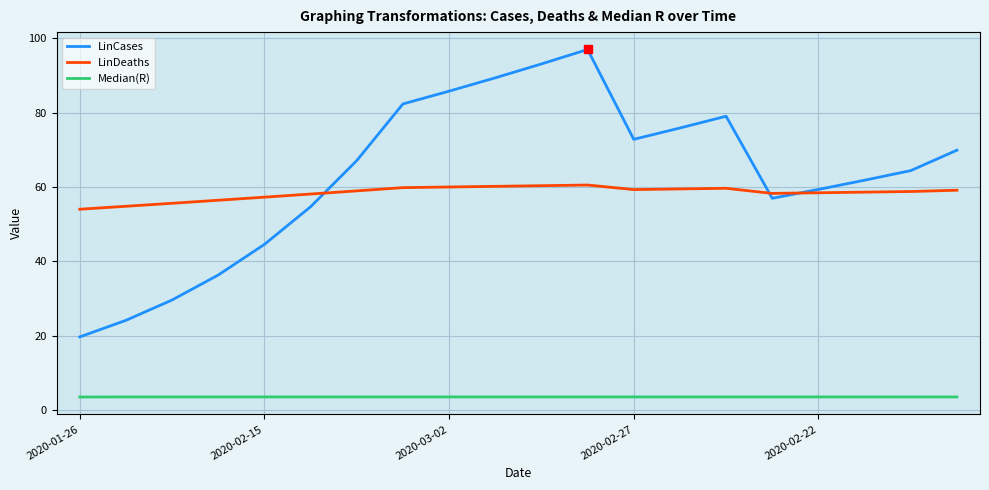

Which series has the largest total across all categories?

LinCases